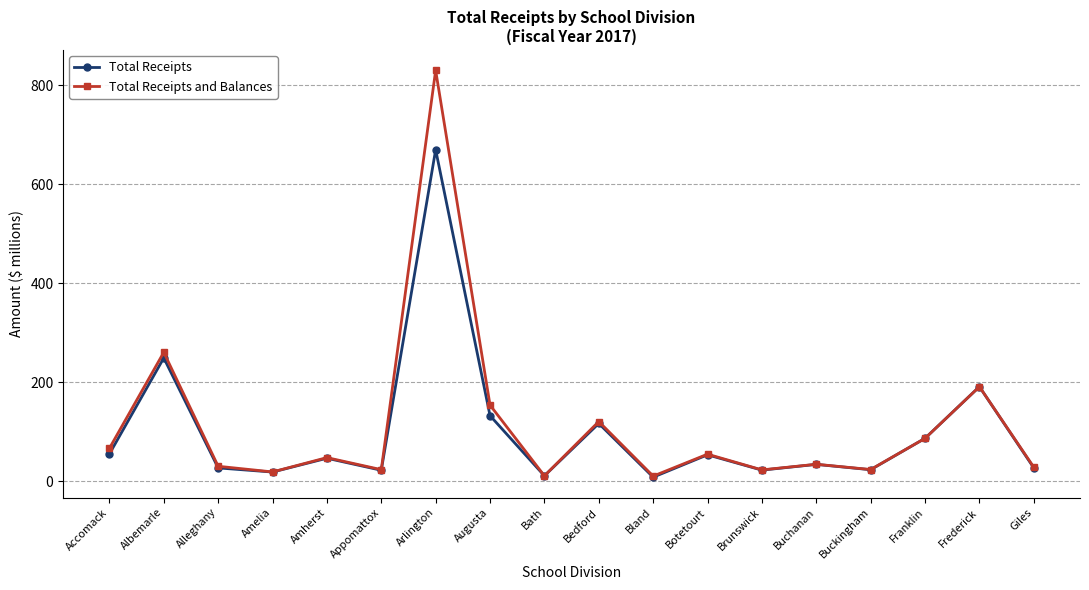

In Total Receipts, how many points are higher than both neighbors (excluding endpoints)?

7